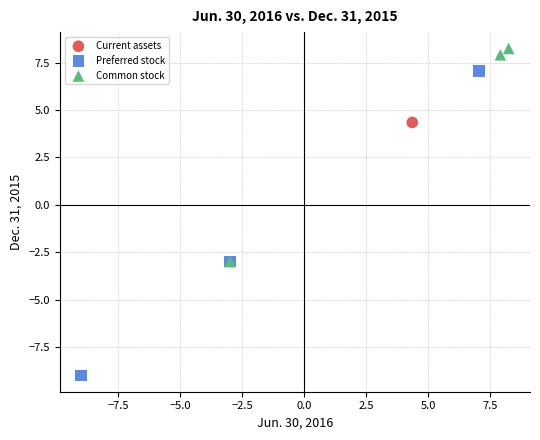

Which series contains the lowest Y value?

Preferred stock